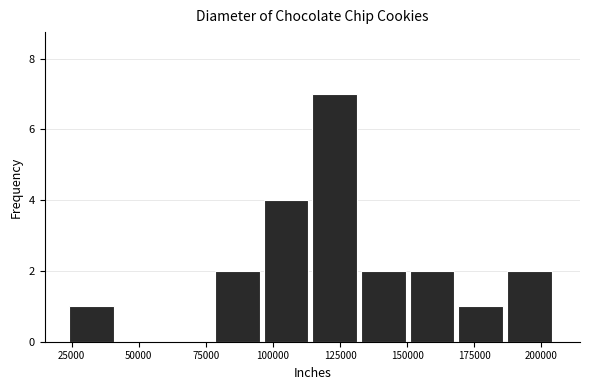

Around what value on the x-axis is the tallest bar? Give the approximate position of its centre, as read against the axis.

125000